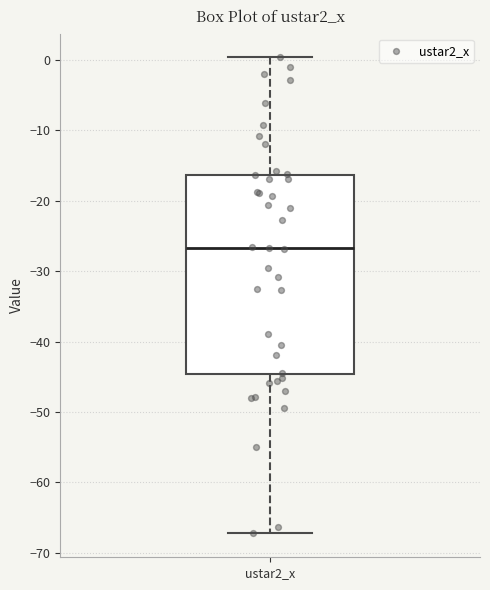

Read this box plot against the y-axis: the position of the median line, the range covered by the box, and the ends of both whiskers. The values are not printed on the chart, so give them approximately, as read against the axis.

median -27, box -45 to -16, whiskers -67 to 0